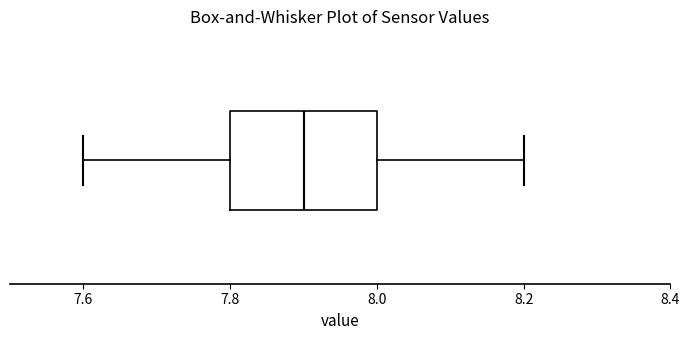

Transcribe this box plot: give where the median line is, the range the box spans, and where the two whiskers end, as read against the x-axis. The values are not printed on the chart, so give them approximately, as read against the axis.

median 7.9, box 7.8 to 8.0, whiskers 7.6 to 8.2